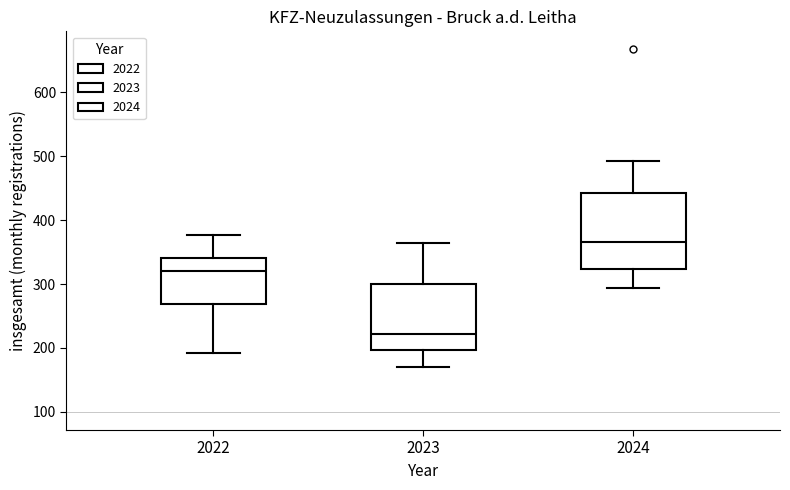

Which box is the tallest, from its lower edge to its upper edge?

2024